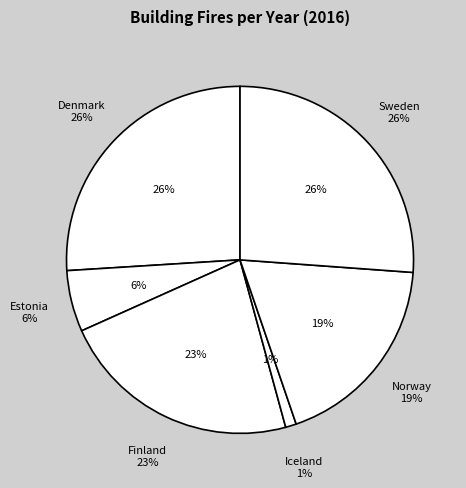

What is the largest slice in the pie chart?

Sweden